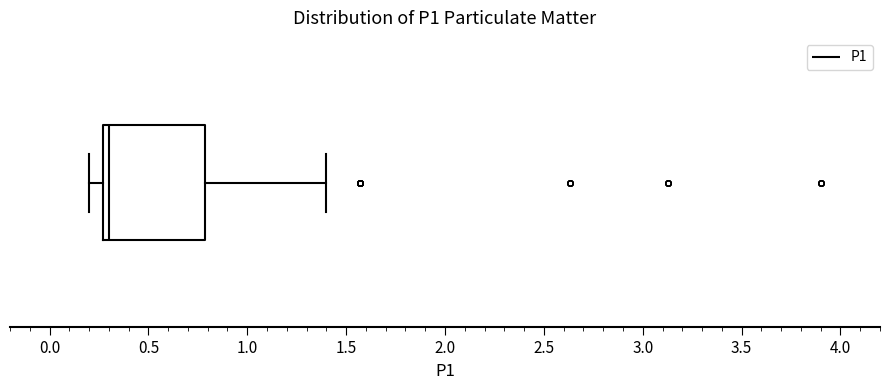

Where is the left edge of the box on the x-axis? The values are not printed on the chart, so give them approximately, as read against the axis.

0.25